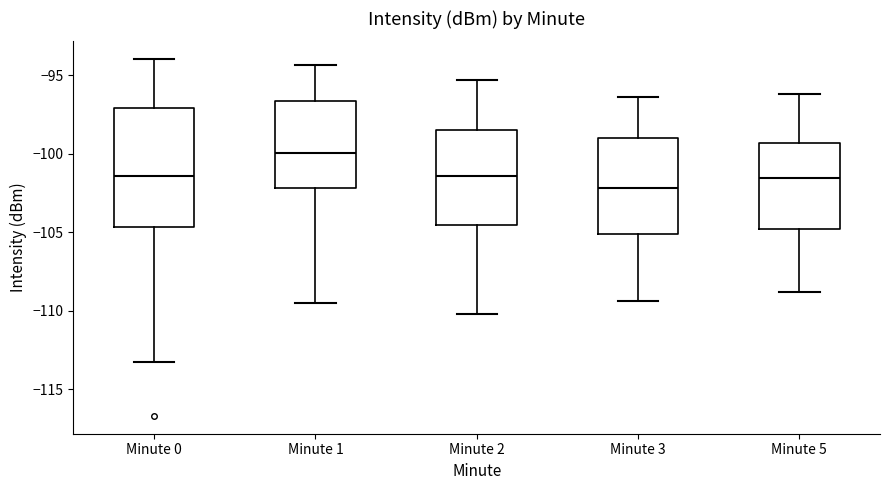

Reading left to right, transcribe this box plot: for each box, give where its median line is, the range the box spans, and where its two whiskers end, as read against the y-axis. The values are not printed on the chart, so give them approximately, as read against the axis.

Minute 0: median -101.5, box -104.5 to -97.0, whiskers -113.0 to -94.0
Minute 1: median -100.0, box -102.0 to -96.5, whiskers -109.5 to -94.5
Minute 2: median -101.5, box -104.5 to -98.5, whiskers -110.0 to -95.5
Minute 3: median -102.0, box -105.0 to -99.0, whiskers -109.5 to -96.5
Minute 5: median -101.5, box -105.0 to -99.5, whiskers -109.0 to -96.0